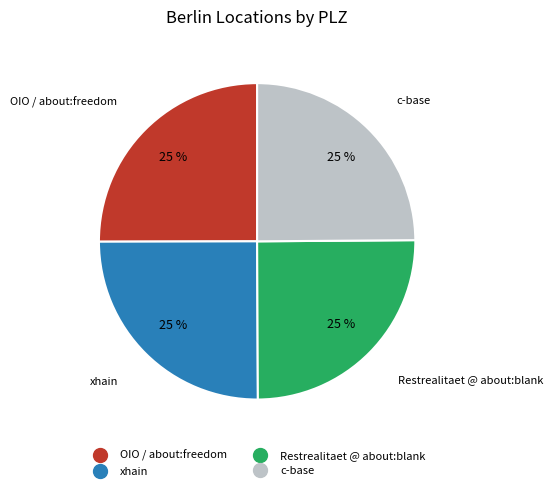

To the nearest percent, what is the average slice percentage?

25%